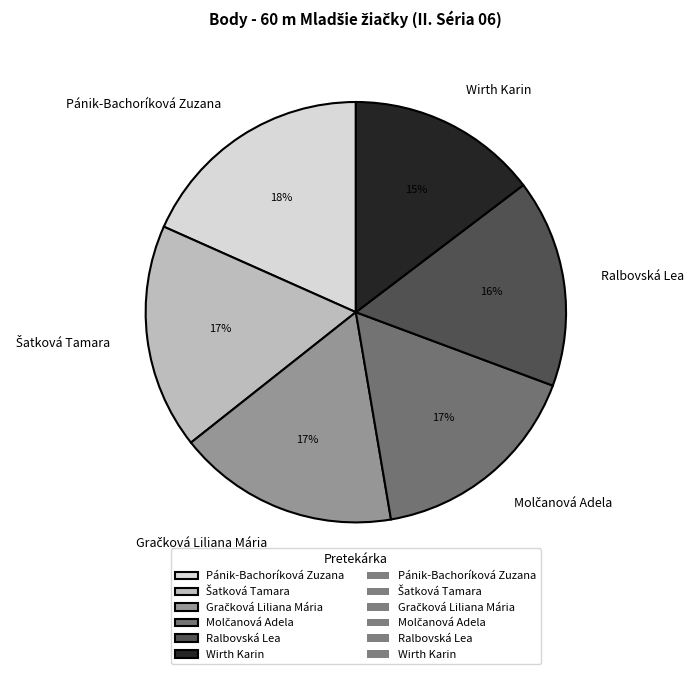

To the nearest percent, what portion does Pánik-Bachoríková Zuzana represent?

18%